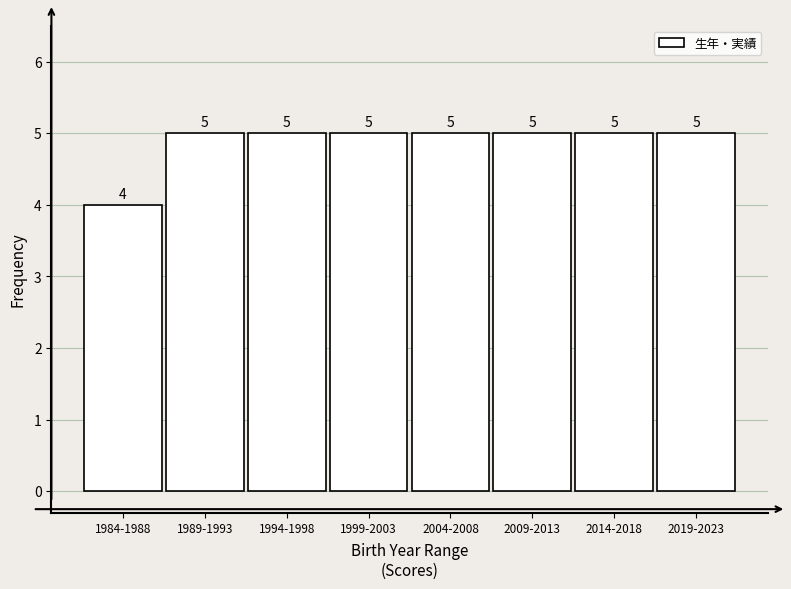

Reading left to right, list all the values displayed in this chart.

1984-1988=4	1989-1993=5	1994-1998=5	1999-2003=5	2004-2008=5	2009-2013=5	2014-2018=5	2019-2023=5